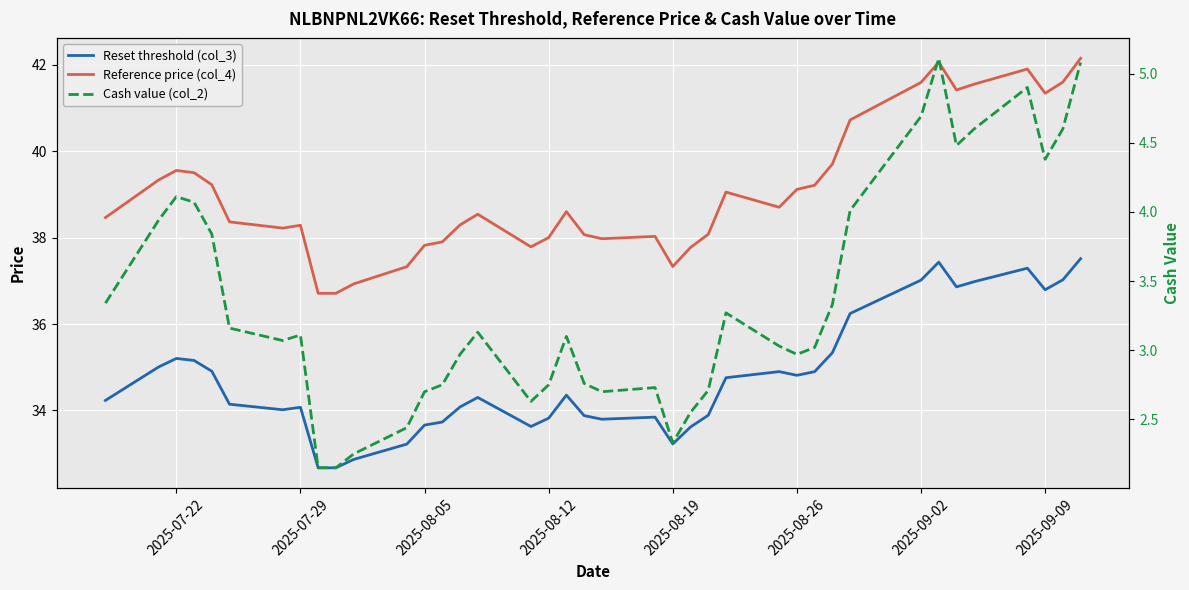

What is the minimum value for Cash value (col_2)?

2.1